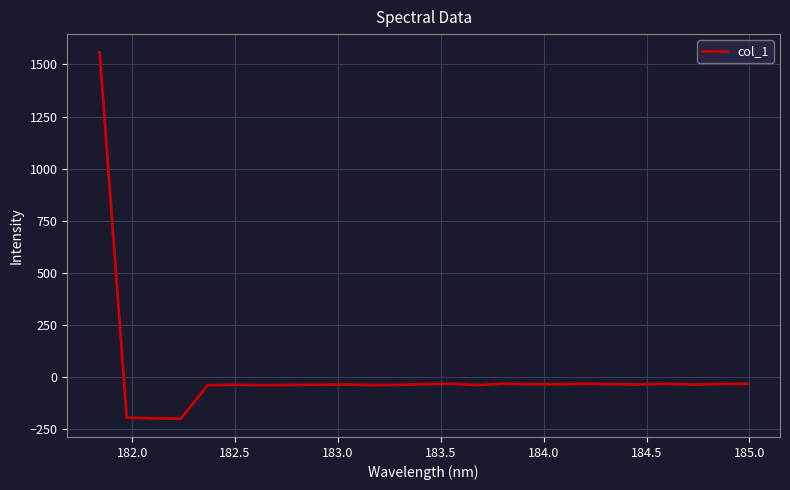

How many values are below zero?

24